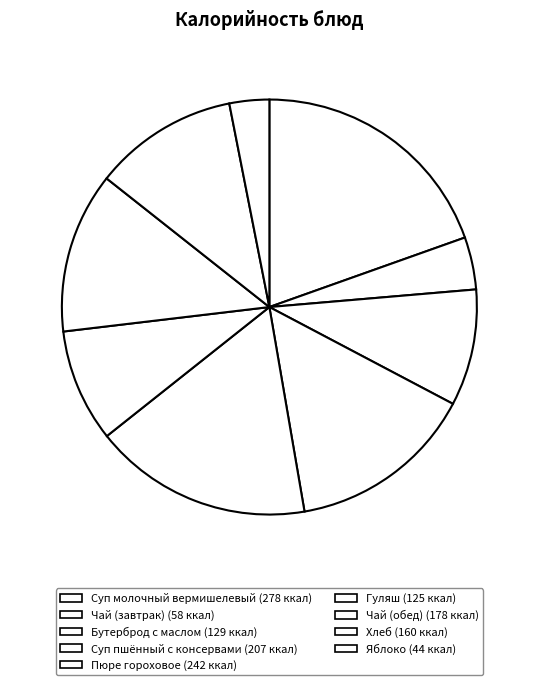

To the nearest percent, what is the difference between the Яблоко and Суп молочный вермишелевый slice percentages?

16%